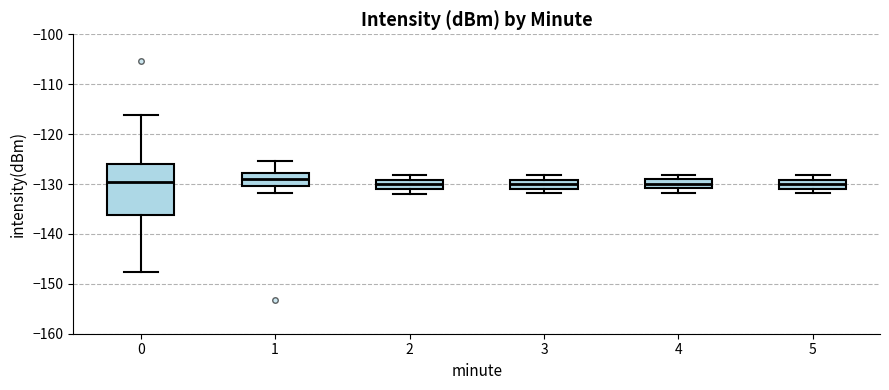

Reading left to right, read every box against the y-axis: the position of its median line, the range the box covers, and the ends of its whiskers. The values are not printed on the chart, so give them approximately, as read against the axis.

0: median -130, box -136 to -126, whiskers -148 to -116
1: median -129, box -130 to -128, whiskers -132 to -125
2: median -130, box -131 to -129, whiskers -132 to -128
3: median -130, box -131 to -129, whiskers -132 to -128
4: median -130, box -131 to -129, whiskers -132 to -128
5: median -130, box -131 to -129, whiskers -132 to -128